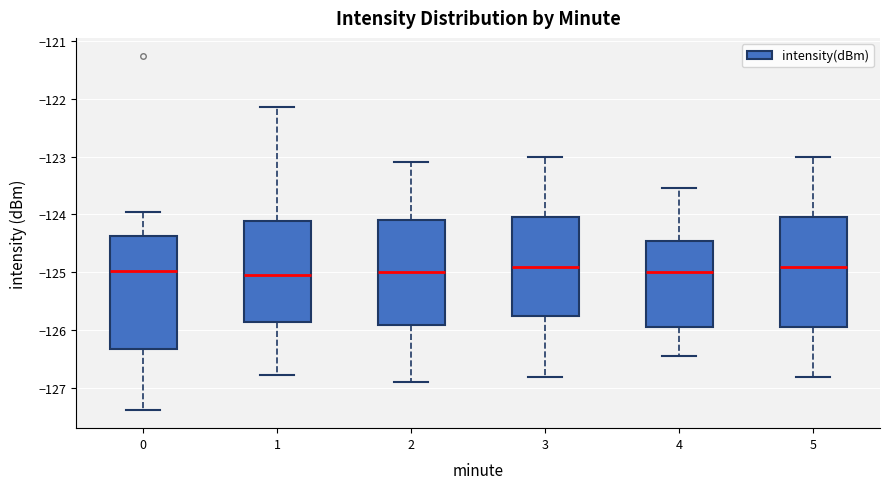

Reading left to right, transcribe this box plot: for each box, give where its median line is, the range the box spans, and where its two whiskers end, as read against the y-axis. The values are not printed on the chart, so give them approximately, as read against the axis.

0: median -125.0, box -126.3 to -124.4, whiskers -127.4 to -124.0
1: median -125.0, box -125.9 to -124.1, whiskers -126.8 to -122.1
2: median -125.0, box -125.9 to -124.1, whiskers -126.9 to -123.1
3: median -124.9, box -125.7 to -124.0, whiskers -126.8 to -123.0
4: median -125.0, box -125.9 to -124.4, whiskers -126.4 to -123.5
5: median -124.9, box -125.9 to -124.0, whiskers -126.8 to -123.0